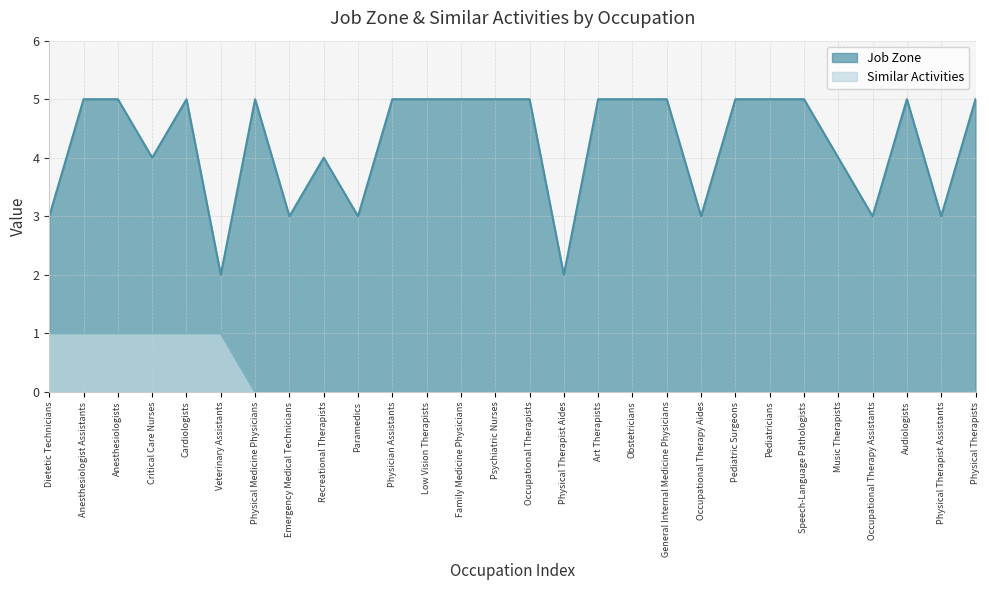

What are all the series names shown in the legend?

Job Zone, Similar Activities